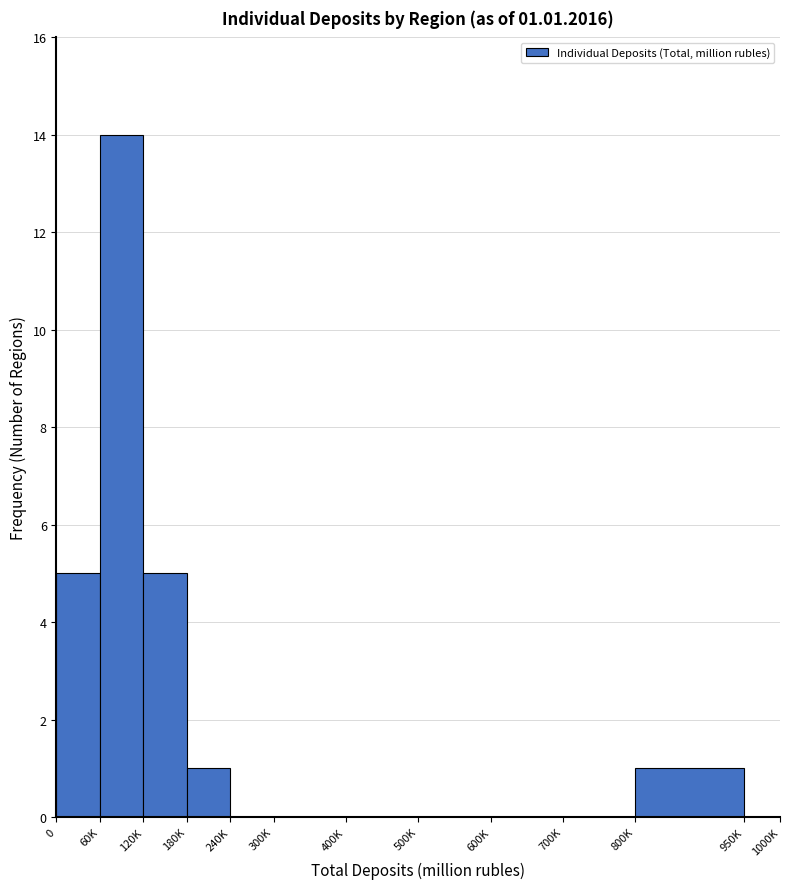

Reading left to right, what are all the values shown in this chart?

0=5	60K=14	120K=5	180K=1	240K=0	300K=0	400K=0	500K=0	600K=0	700K=0	800K=1	950K=0